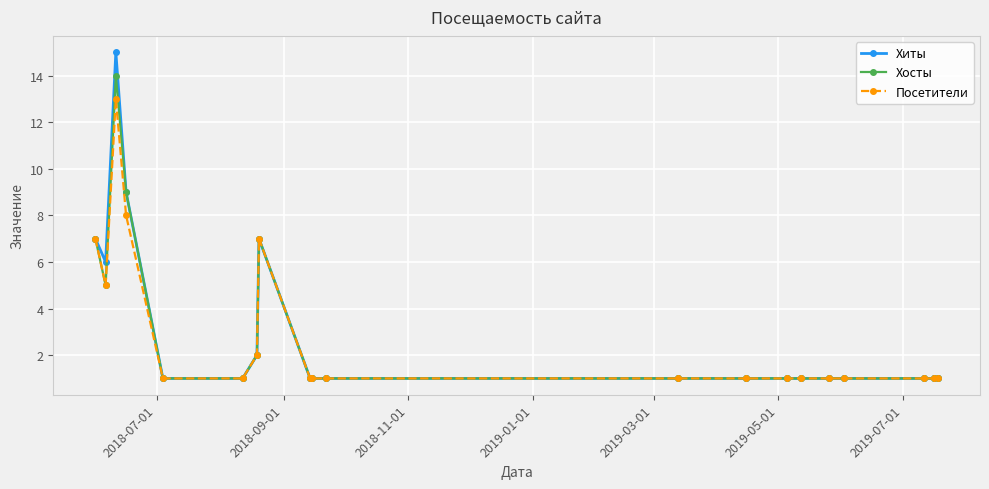

What is the lowest value of the Посетители series?

1